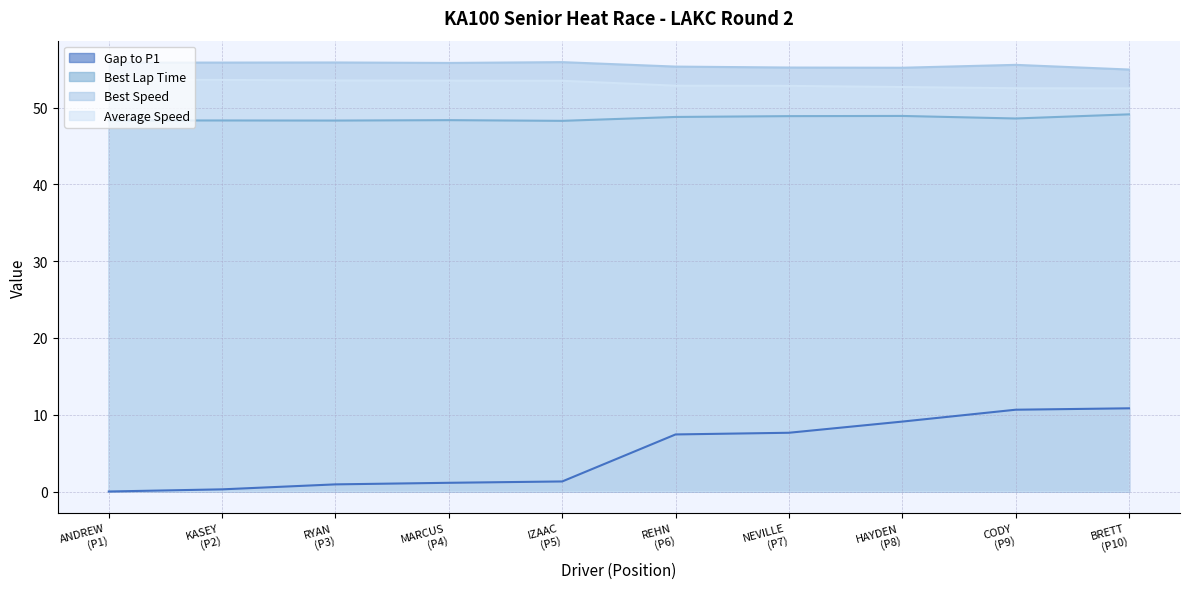

Which series has the largest range (max minus min)?

Gap to P1